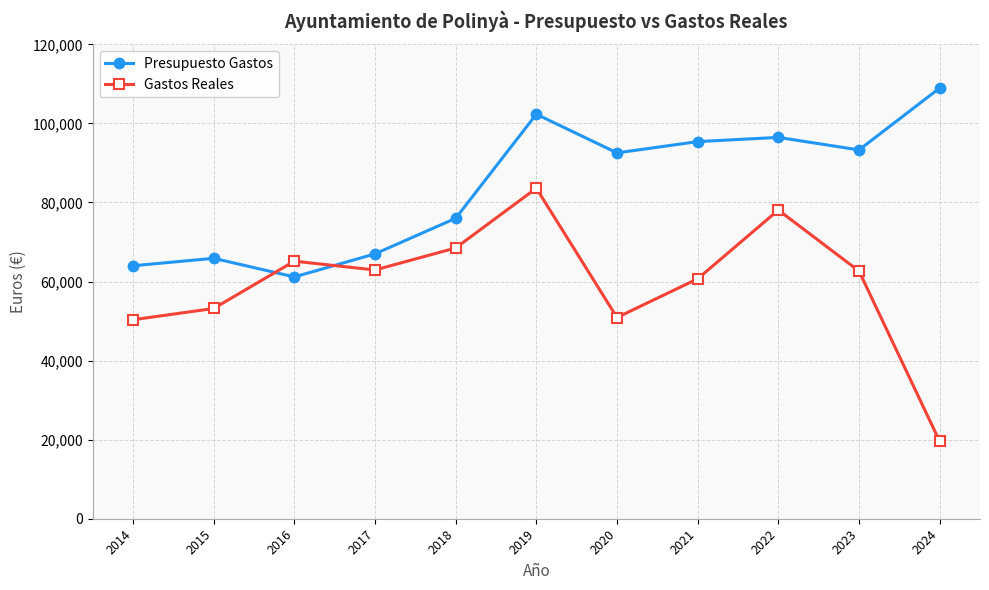

What is the difference between the highest and lowest values at 2014?

13657.0